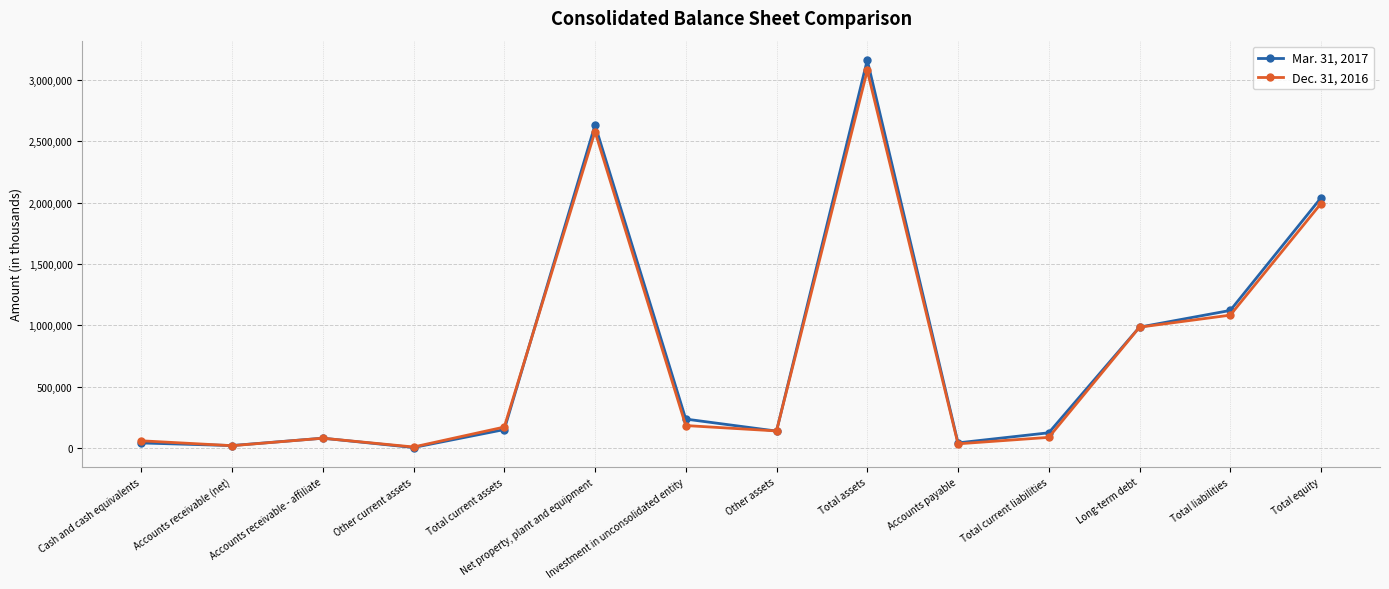

What is the average value of the Mar. 31, 2017 series?

770762